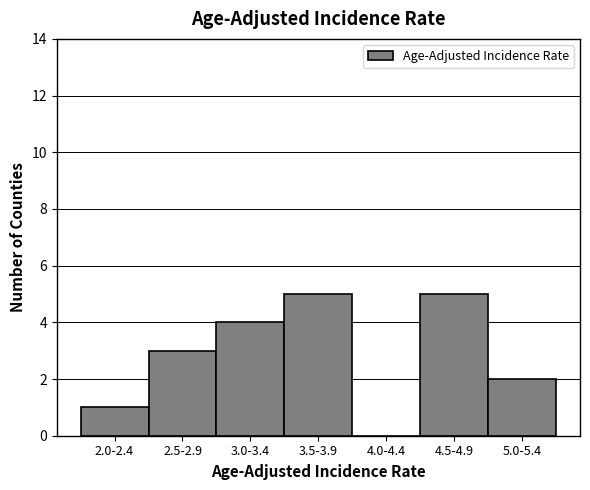

Reading right to left, what are all the values shown in this chart?

5.0-5.4=2	4.5-4.9=5	4.0-4.4=0	3.5-3.9=5	3.0-3.4=4	2.5-2.9=3	2.0-2.4=1